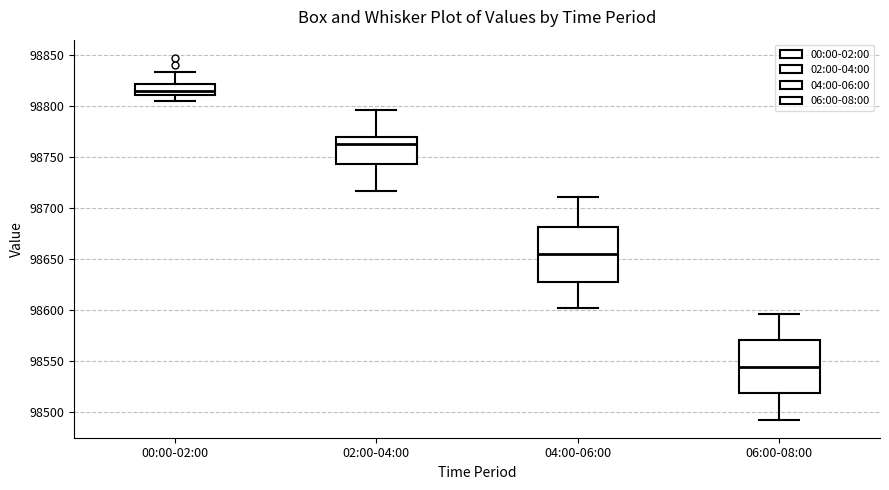

Reading left to right, read every box against the y-axis: the position of its median line, the range the box covers, and the ends of its whiskers. The values are not printed on the chart, so give them approximately, as read against the axis.

00:00-02:00: median 98815, box 98810 to 98820, whiskers 98805 to 98835
02:00-04:00: median 98765, box 98745 to 98770, whiskers 98715 to 98795
04:00-06:00: median 98655, box 98625 to 98680, whiskers 98600 to 98710
06:00-08:00: median 98545, box 98520 to 98570, whiskers 98490 to 98595